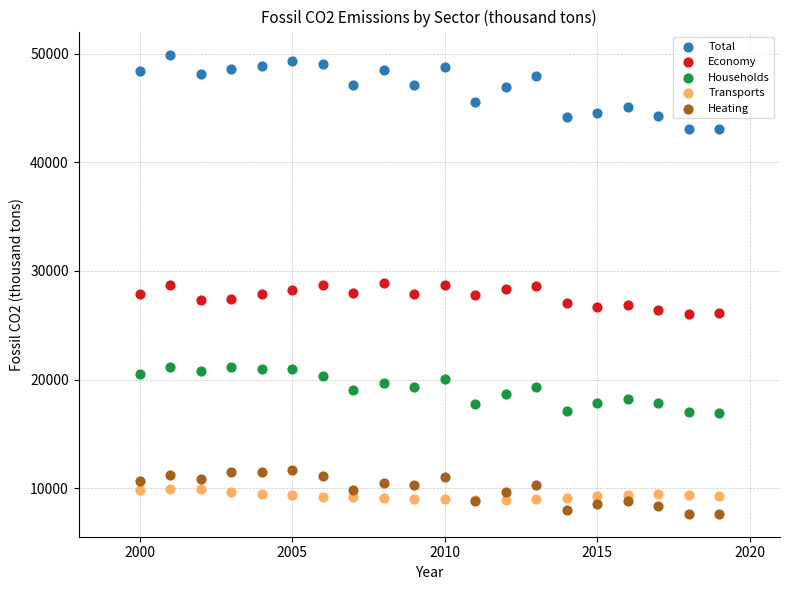

What are all the series names shown in the legend?

Total, Economy, Households, Transports, Heating